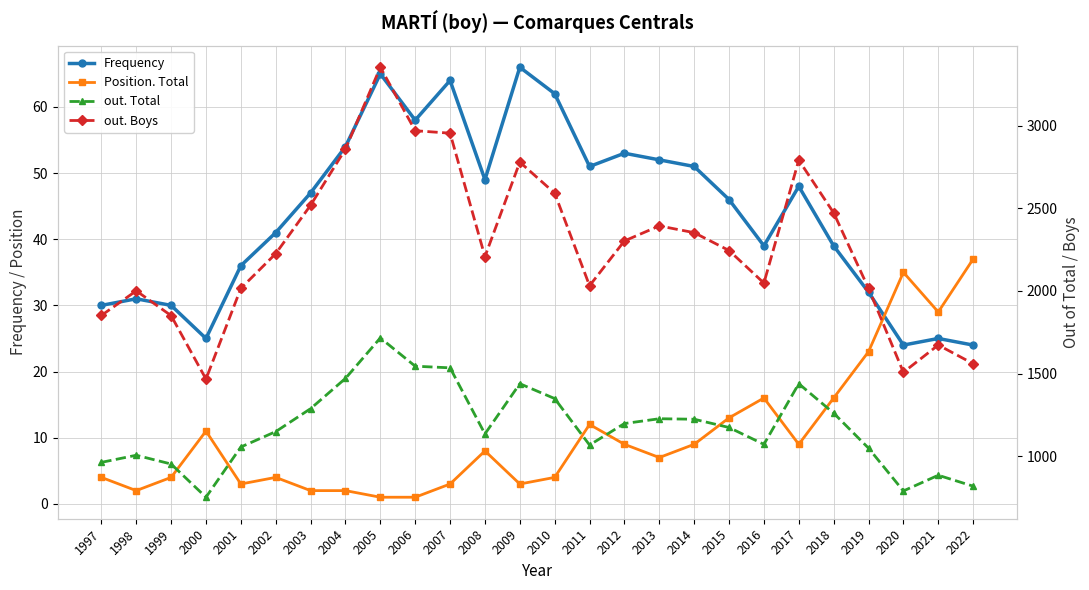

Rank the series at 2004 from lowest to highest value.

Position. Total, Frequency, out. Total, out. Boys